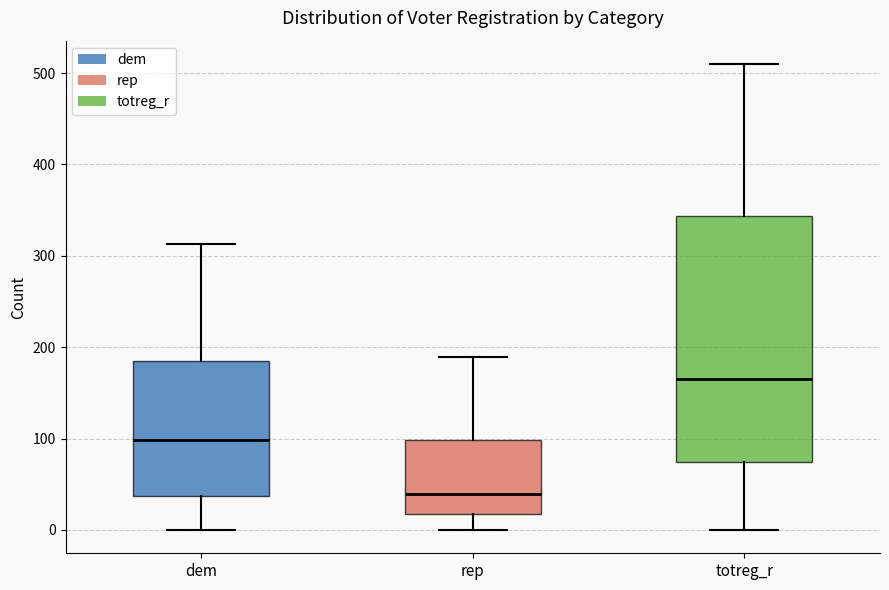

Reading left to right, read every box against the y-axis: the position of its median line, the range the box covers, and the ends of its whiskers. The values are not printed on the chart, so give them approximately, as read against the axis.

dem: median 100, box 40 to 180, whiskers 0 to 310
rep: median 40, box 20 to 100, whiskers 0 to 190
totreg_r: median 170, box 70 to 340, whiskers 0 to 510